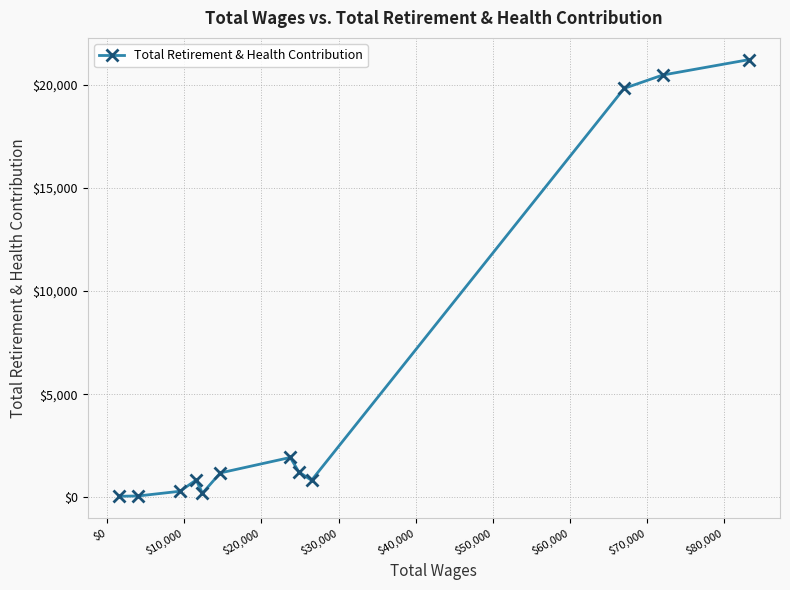

What is the minimum value shown in the chart?

48.8